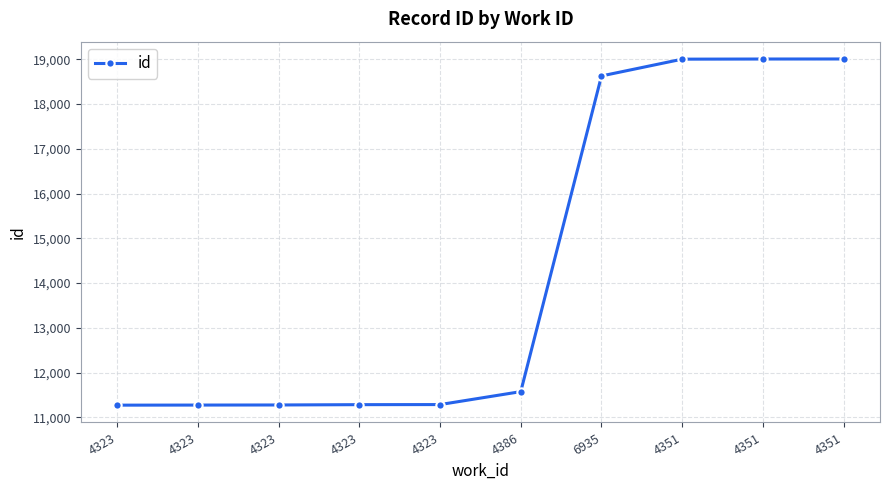

What is the value of the 1st point from the left?

11273